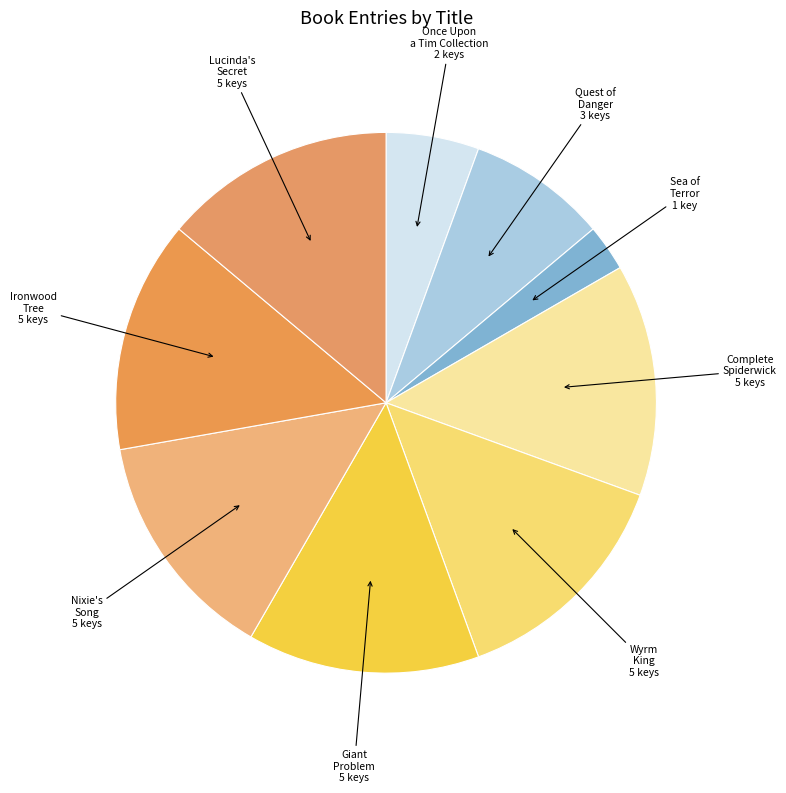

Count the number of slices in the pie.

9